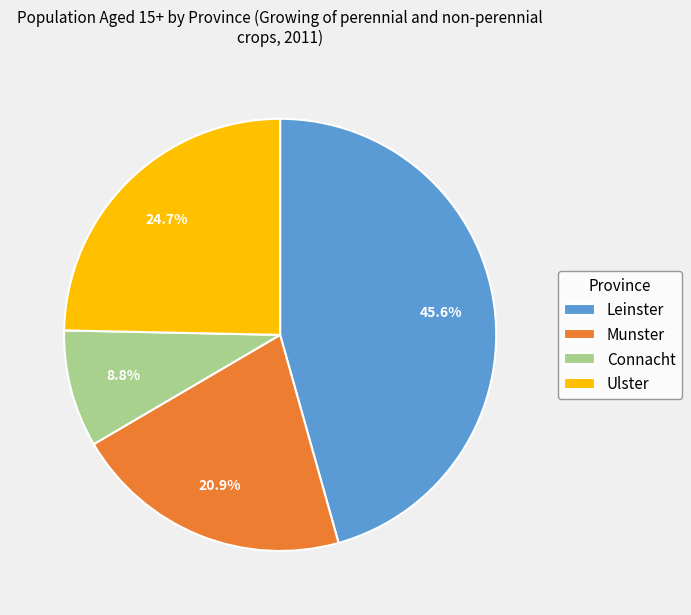

Count the number of slices in the pie.

4